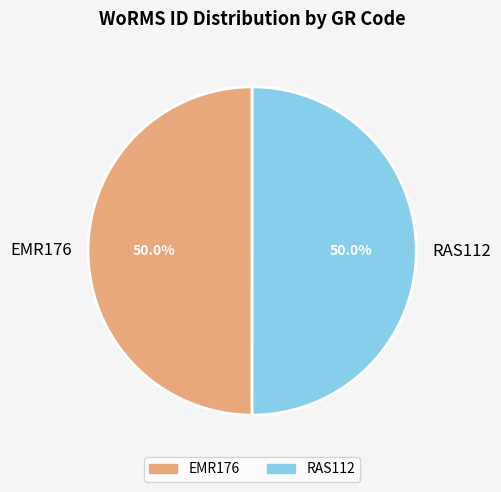

Is it true that RAS112 is 50% of the pie?

True